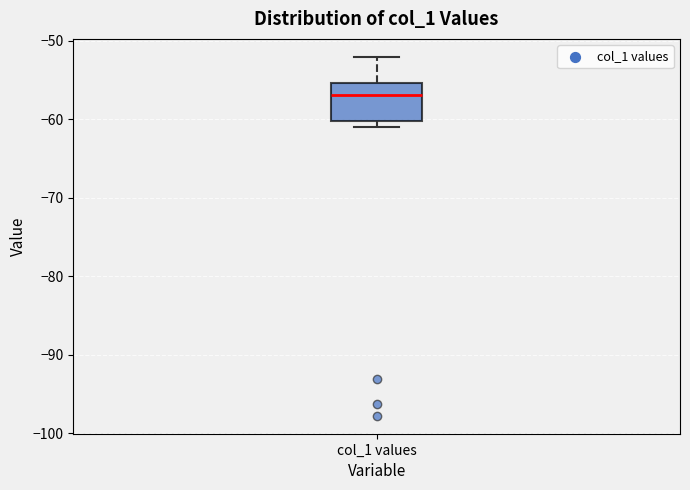

Transcribe this box plot: give where the median line is, the range the box spans, and where the two whiskers end, as read against the y-axis. The values are not printed on the chart, so give them approximately, as read against the axis.

median -57, box -60 to -55, whiskers -61 to -52